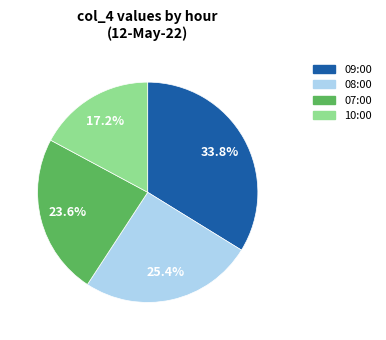

Is there any slice that represents more than half of the pie?

No